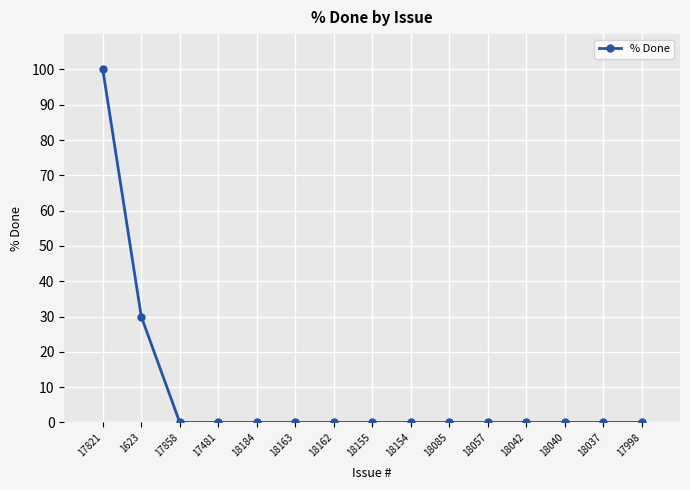

Where is the data nearest to the value 50?

1623